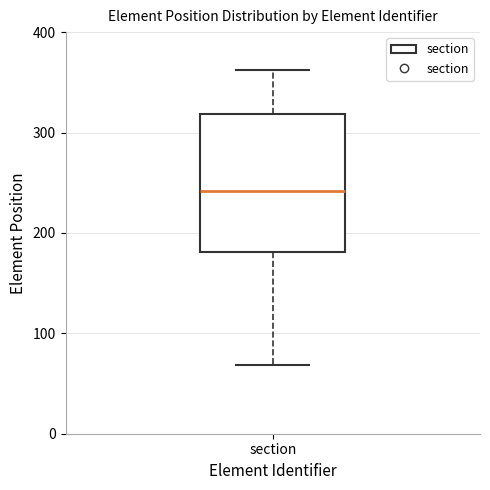

Where does the upper whisker of the box for section end on the y-axis? The values are not printed on the chart, so give them approximately, as read against the axis.

360